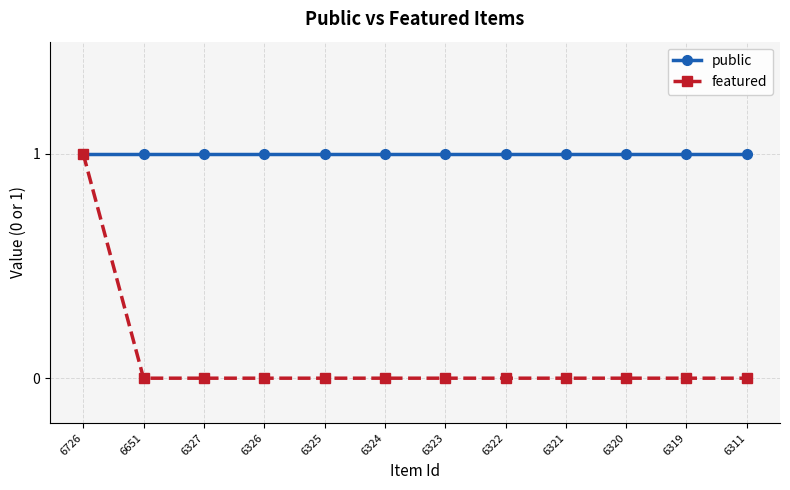

Is it true that public equals 1 at 6322?

True